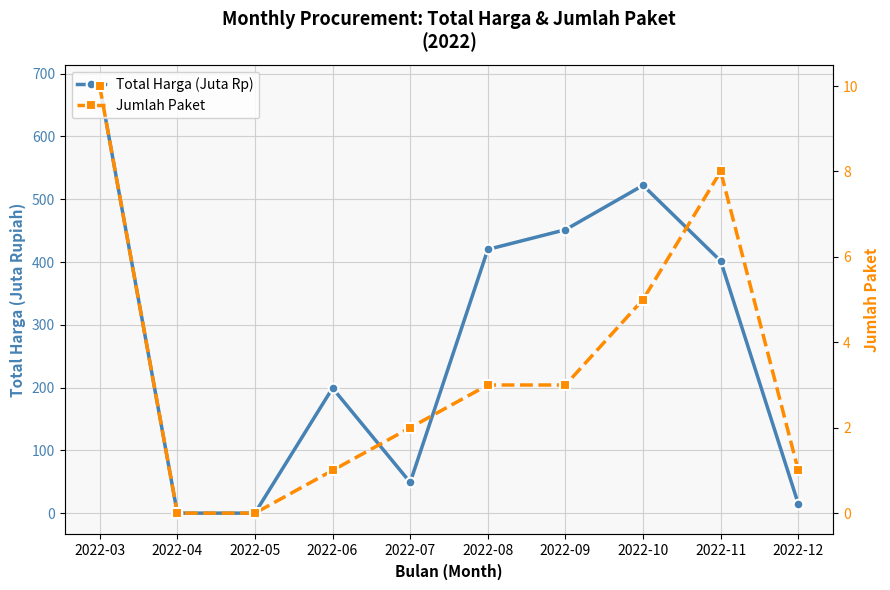

Where does the Jumlah Paket series first go above 3?

2022-03